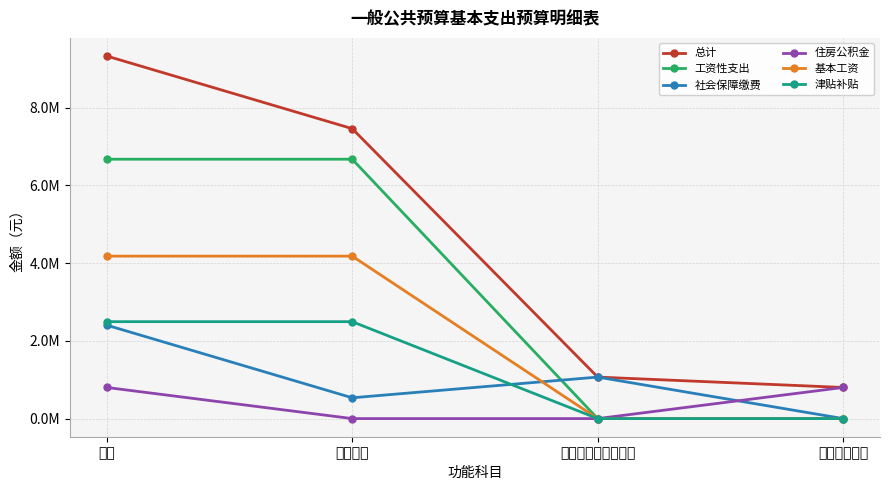

True or false: 基本工资 and 工资性支出 intersect in this chart.

False